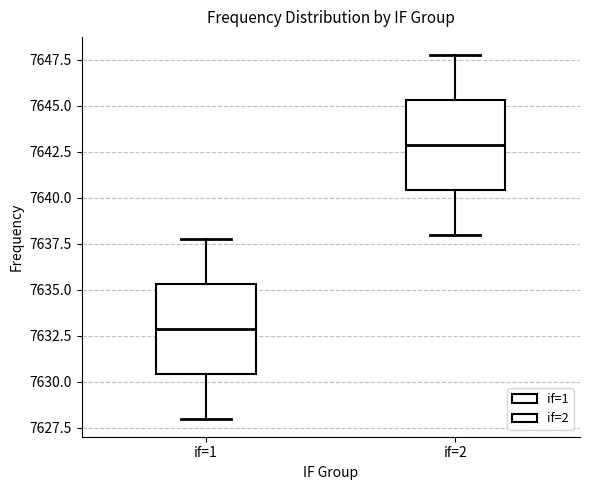

Which box's median line is the highest?

if=2